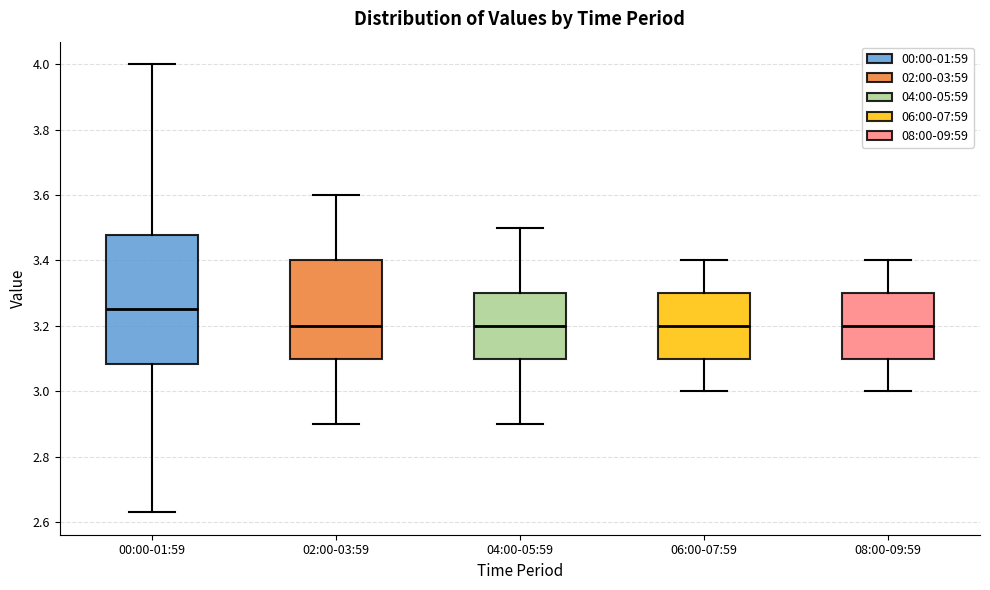

Reading left to right, read every box against the y-axis: the position of its median line, the range the box covers, and the ends of its whiskers. The values are not printed on the chart, so give them approximately, as read against the axis.

00:00-01:59: median 3.26, box 3.08 to 3.48, whiskers 2.64 to 4.00
02:00-03:59: median 3.20, box 3.10 to 3.40, whiskers 2.90 to 3.60
04:00-05:59: median 3.20, box 3.10 to 3.30, whiskers 2.90 to 3.50
06:00-07:59: median 3.20, box 3.10 to 3.30, whiskers 3.00 to 3.40
08:00-09:59: median 3.20, box 3.10 to 3.30, whiskers 3.00 to 3.40